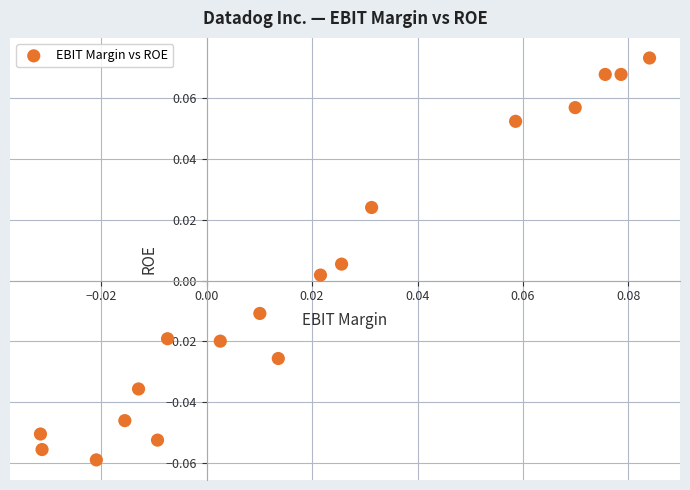

How many data points are displayed?

18